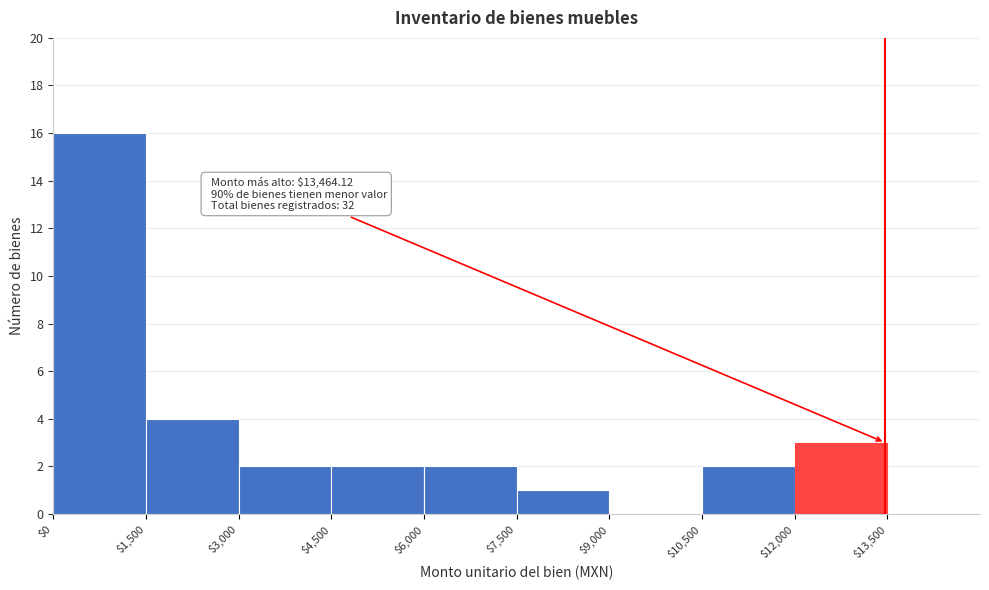

Over which range of the x-axis is the bar tallest?

0 to 1500